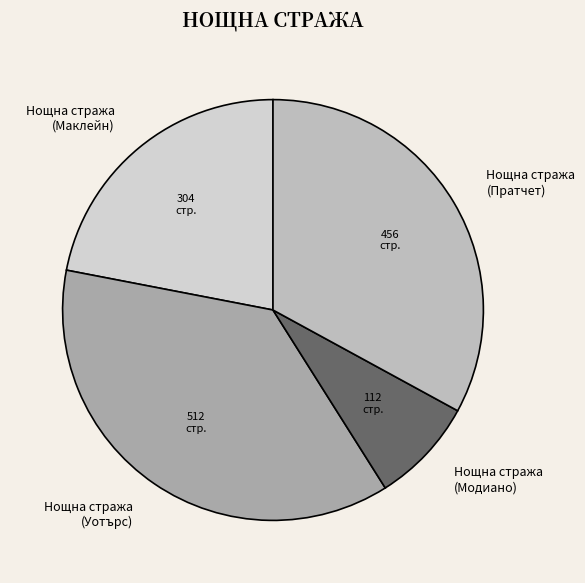

Does Нощна стража (Пратчет) account for over 50% of the chart?

No